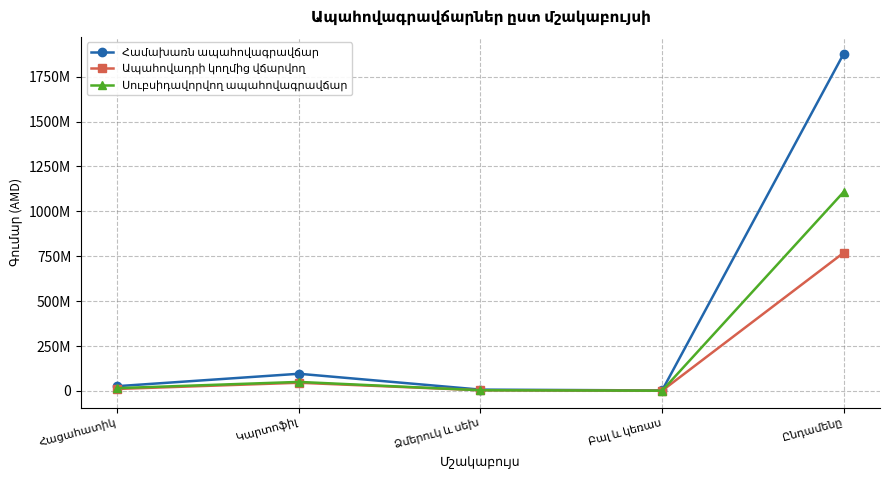

Reading right to left, what are all the values shown in this chart?

Համախառն ապահովագրավճար: 1877952688	2499455	7126944	95475815	26335044
Ապահովադրի կողմից վճարվող: 769623052	1249690	3563457	45418309	10973090
Սուբսիդավորվող ապահովագրավճար: 1108329636	1249765	3563487	50057506	15361954